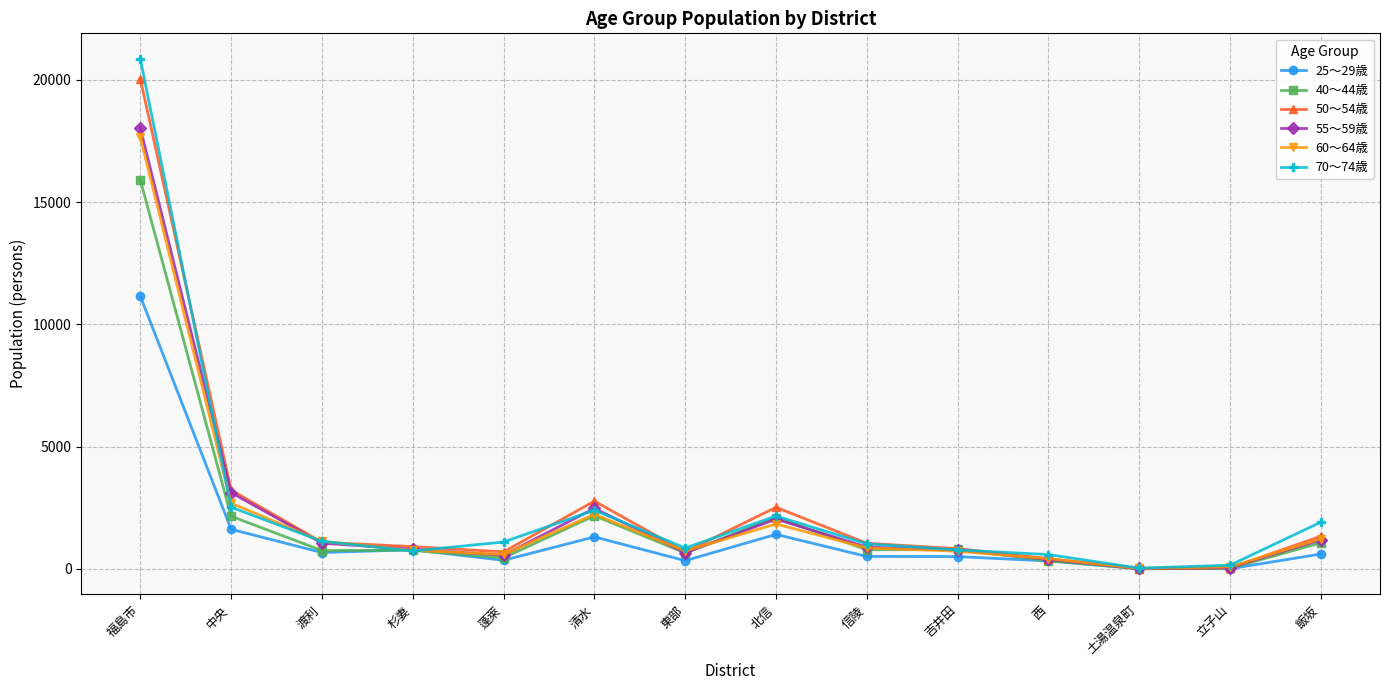

At which category is the sum across all series the highest?

福島市